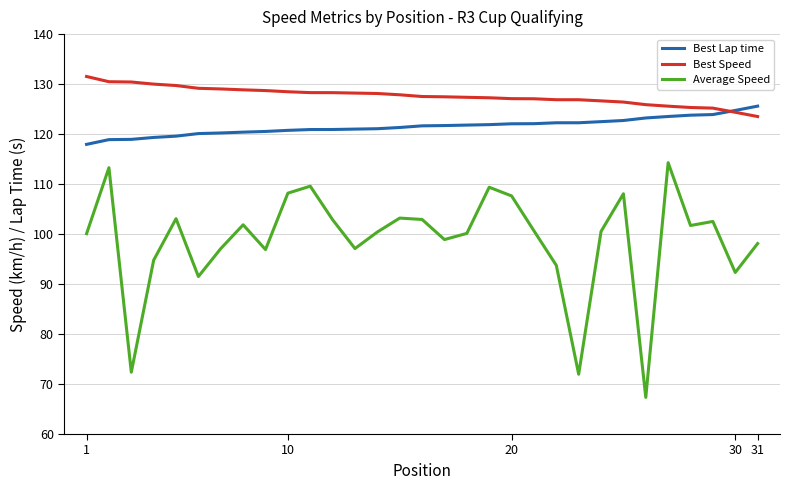

Which series has the largest total across all categories?

Best Speed